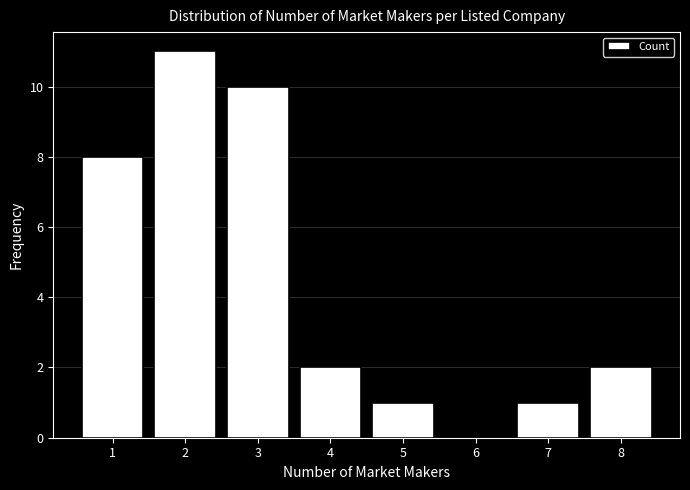

Reading left to right, list all the values displayed in this chart.

1=8	2=11	3=10	4=2	5=1	6=0	7=1	8=2